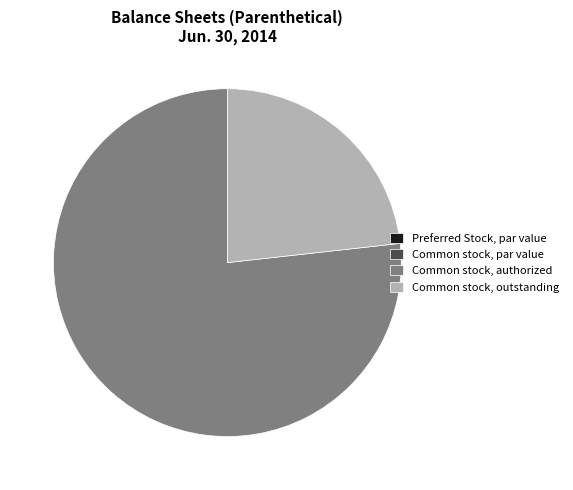

Is it true that Common stock, authorized is 77% of the pie?

True